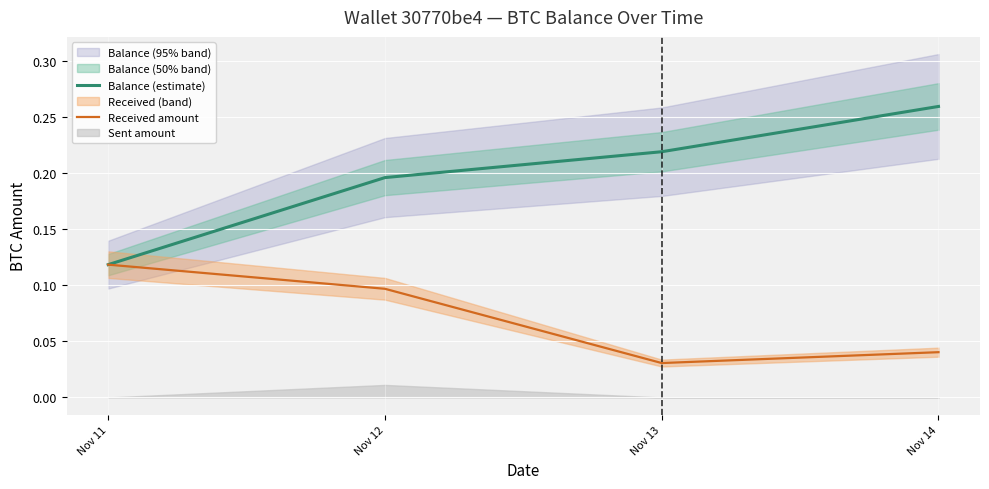

The Received amount series shows 0.1 at Nov 11. True or false?

True